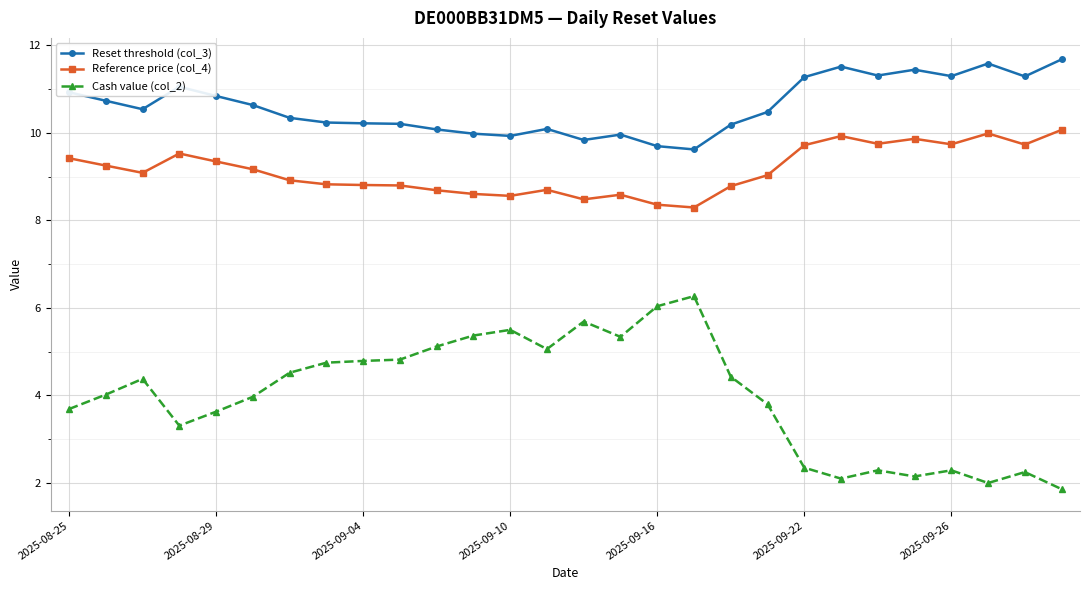

True or false: Reset threshold (col_3) and Reference price (col_4) intersect in this chart.

False